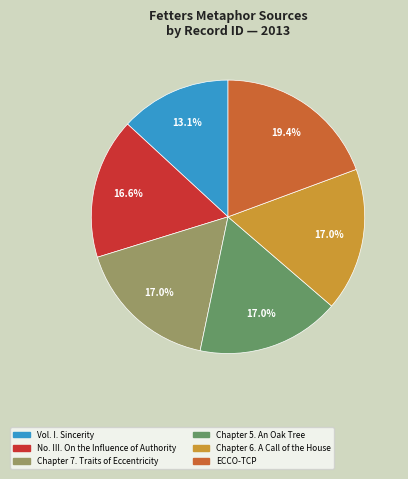

To the nearest percent, what is the difference between the largest and smallest slice percentages?

6%